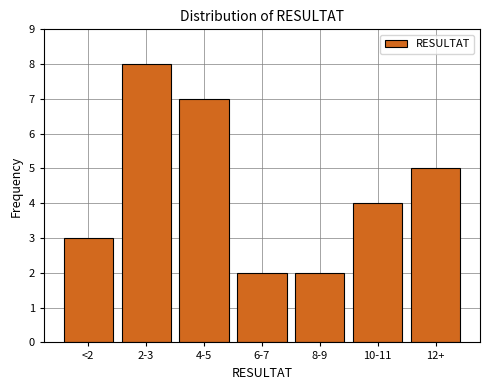

Reading left to right, what are all the values shown in this chart?

<2=3	2-3=8	4-5=7	6-7=2	8-9=2	10-11=4	12+=5